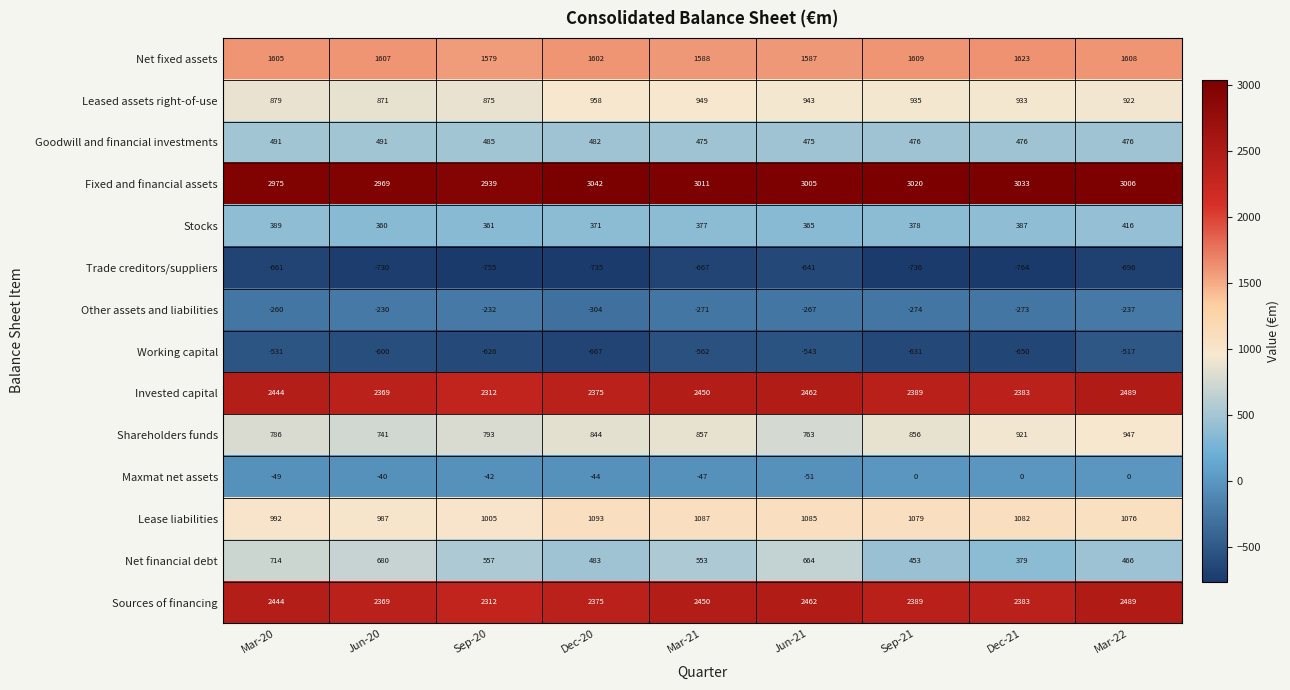

What is the difference between the second highest and minimum values in the Leased assets right-of-use series?

78